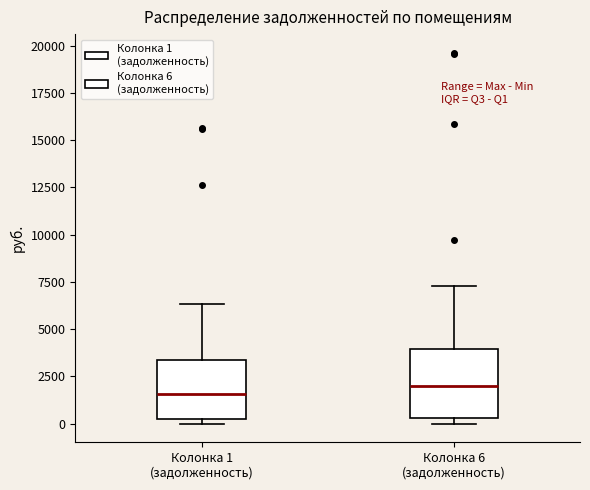

Reading left to right, transcribe this box plot: for each box, give where its median line is, the range the box spans, and where its two whiskers end, as read against the y-axis. The values are not printed on the chart, so give them approximately, as read against the axis.

Колонка 1 (задолженность): median 1500, box 500 to 3500, whiskers 0 to 6500
Колонка 6 (задолженность): median 2000, box 500 to 4000, whiskers 0 to 7500